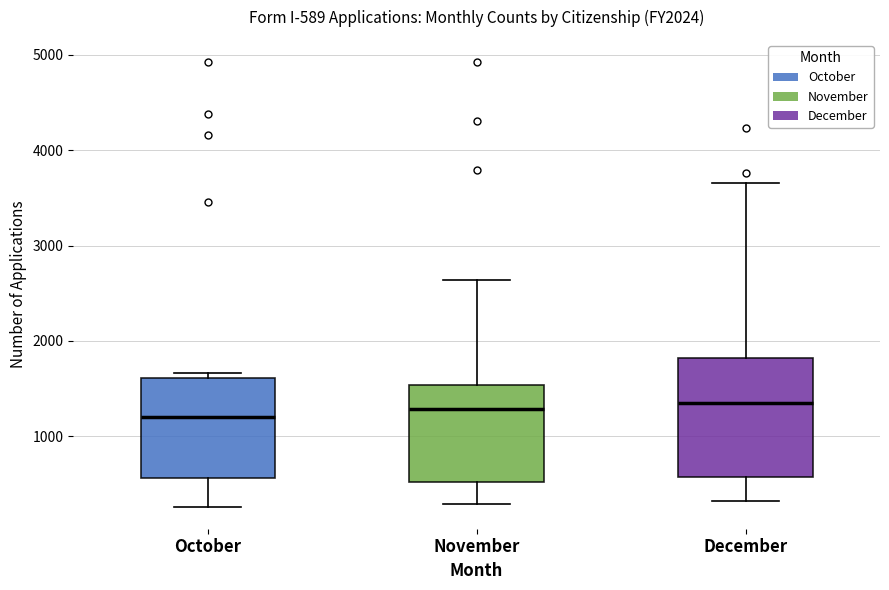

Which box is the tallest, from its lower edge to its upper edge?

December